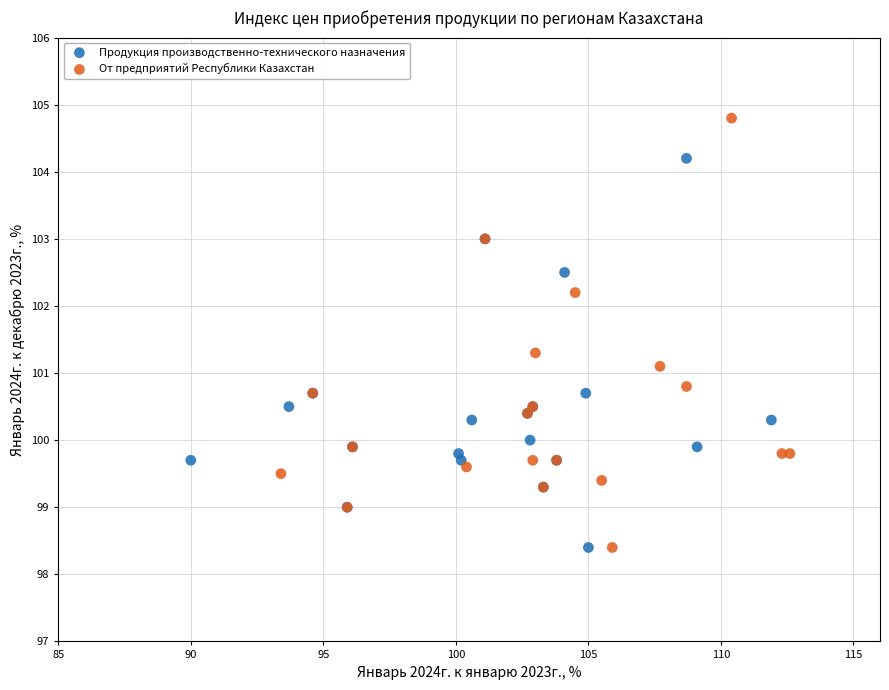

Which series contains the highest Y value?

От предприятий Республики Казахстан